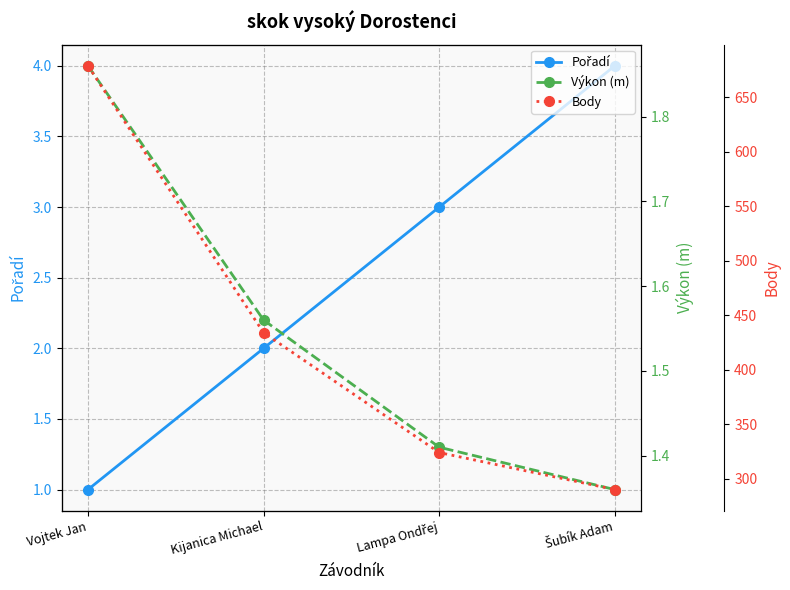

At which label does Pořadí reach its peak?

Šubík Adam